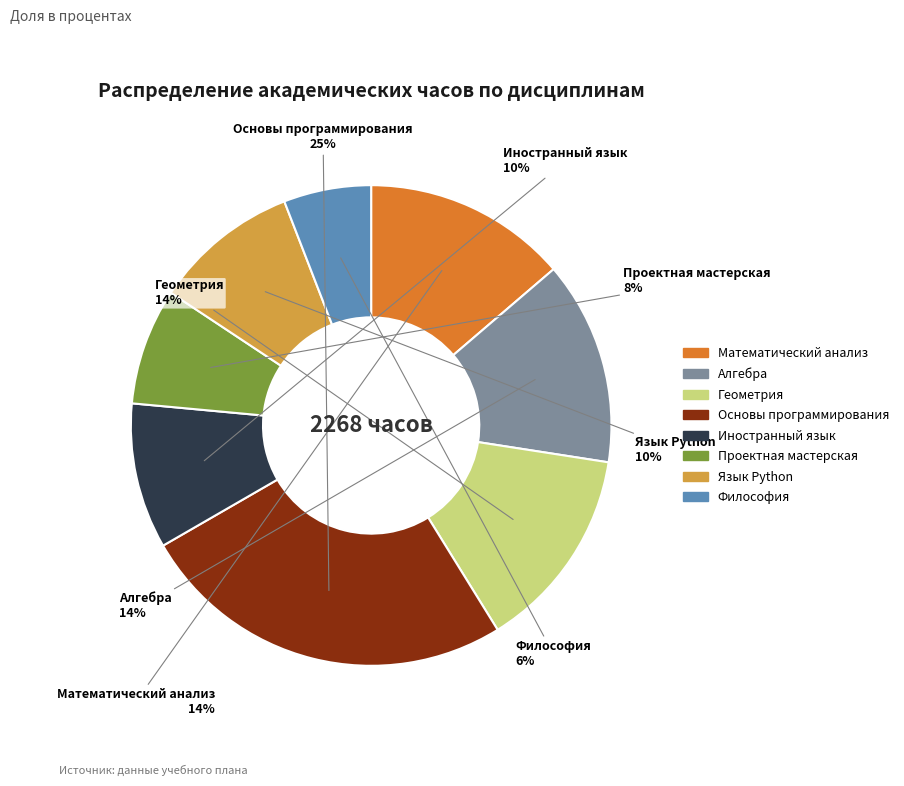

Combined, do Математический анализ and Алгебра account for over 50%?

No